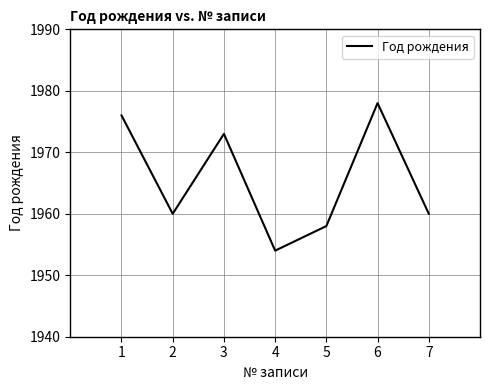

How many lines are shown in the chart?

1